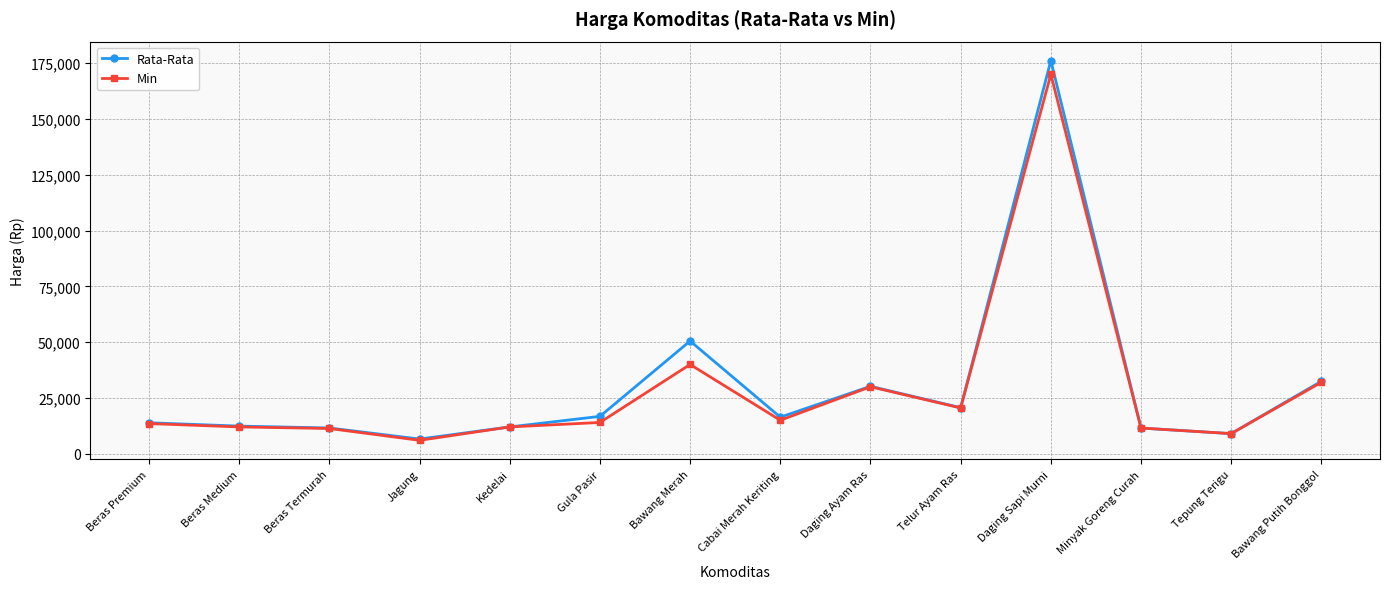

How many data points does each series have?

14